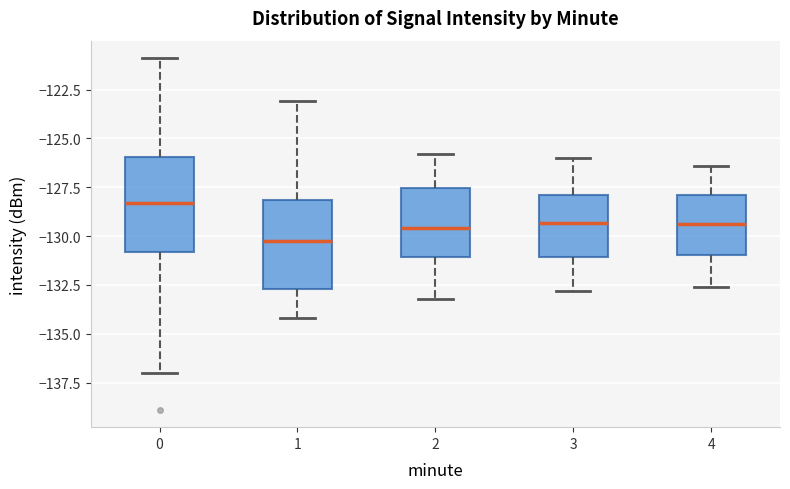

Reading left to right, read every box against the y-axis: the position of its median line, the range the box covers, and the ends of its whiskers. The values are not printed on the chart, so give them approximately, as read against the axis.

0: median -128.5, box -131.0 to -126.0, whiskers -137.0 to -121.0
1: median -130.0, box -132.5 to -128.0, whiskers -134.0 to -123.0
2: median -129.5, box -131.0 to -127.5, whiskers -133.0 to -126.0
3: median -129.5, box -131.0 to -128.0, whiskers -133.0 to -126.0
4: median -129.5, box -131.0 to -128.0, whiskers -132.5 to -126.5